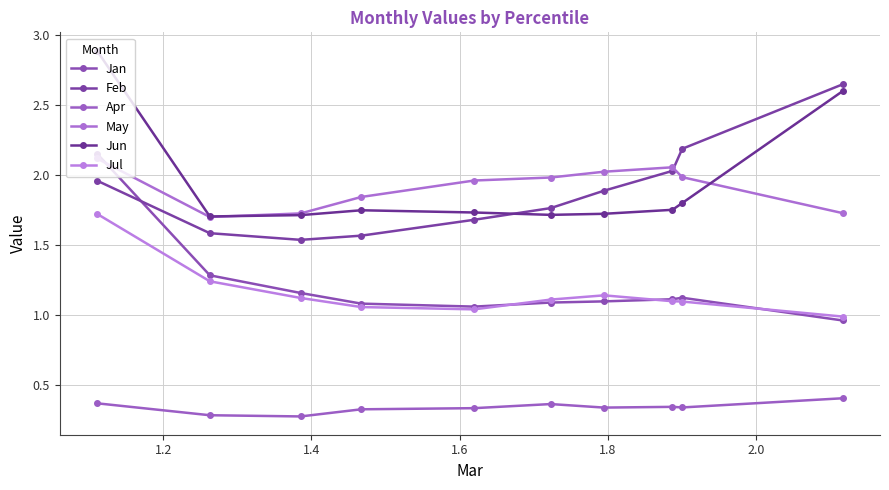

What is the difference between the maximum and second lowest values in the Apr series?

0.1